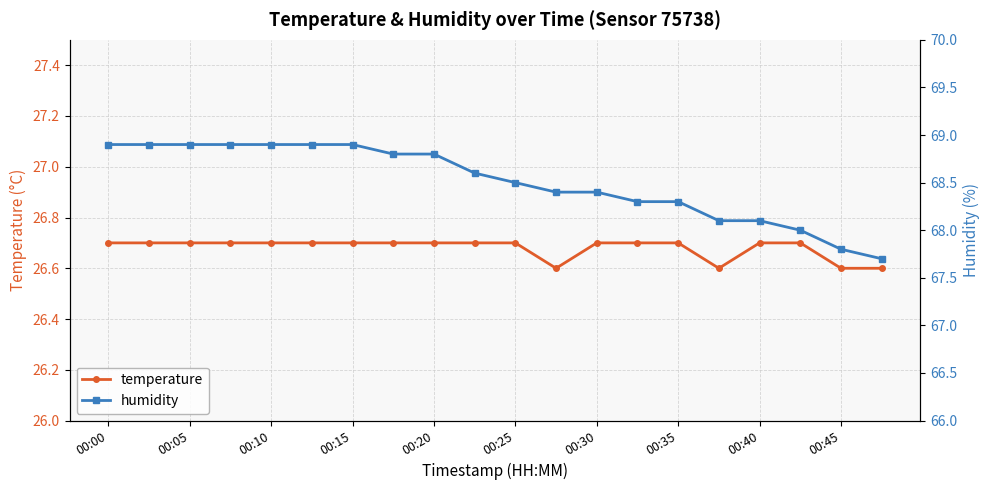

True or false: humidity has a value of 68.1 at 15.

True